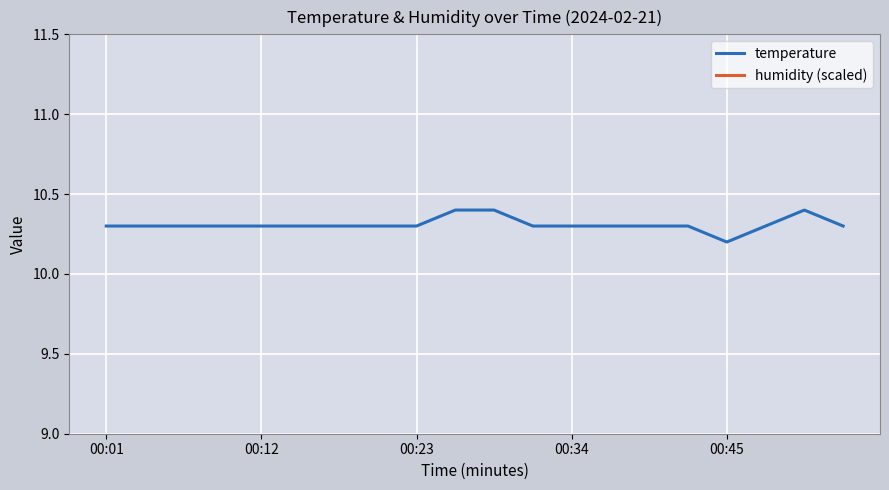

The value of temperature at 00:12 is 10.3. True or false?

True